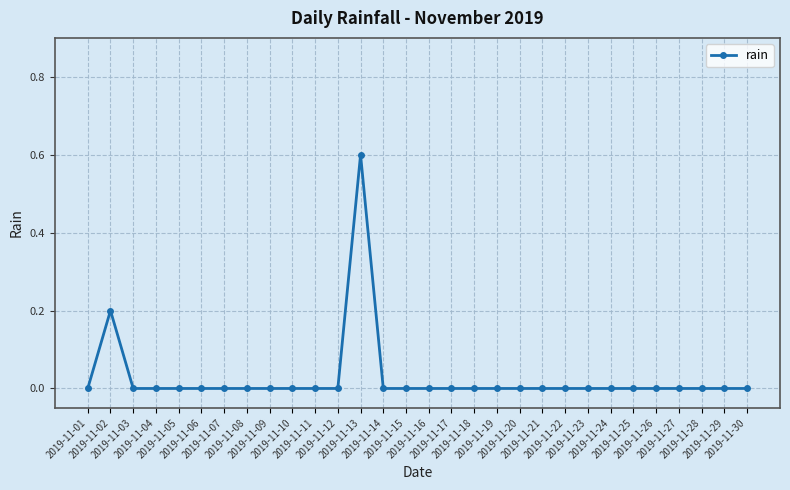

Reading right to left, transcribe all the data shown in this chart.

0.0	0.0	0.0	0.0	0.0	0.0	0.0	0.0	0.0	0.0	0.0	0.0	0.0	0.0	0.0	0.0	0.0	0.6	0.0	0.0	0.0	0.0	0.0	0.0	0.0	0.0	0.0	0.0	0.2	0.0